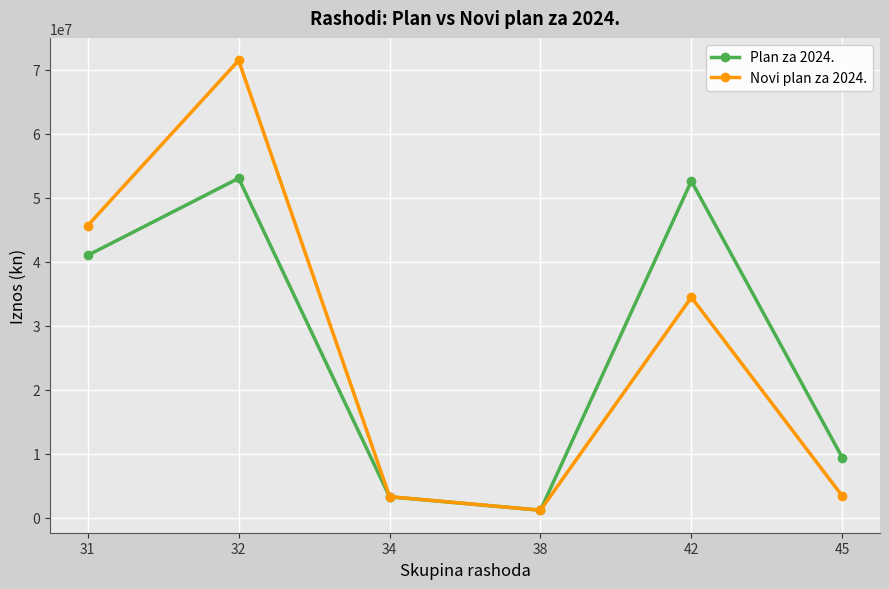

Where is the first local minimum for Plan za 2024.?

38